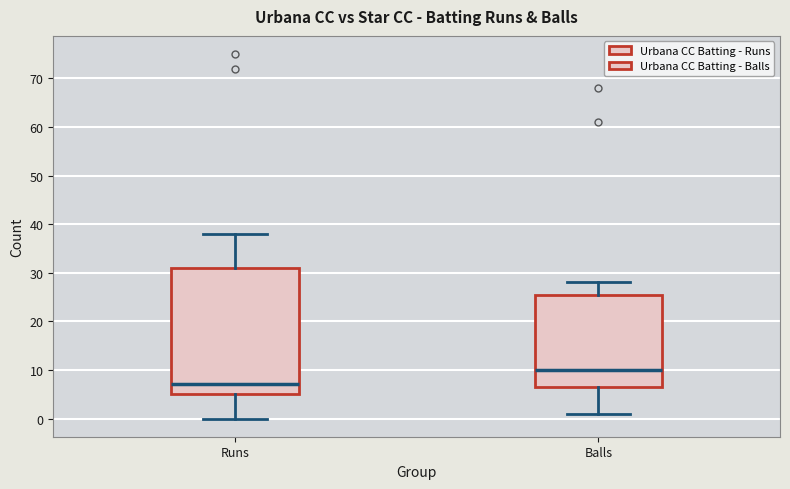

Which box's median line is the lowest?

Runs